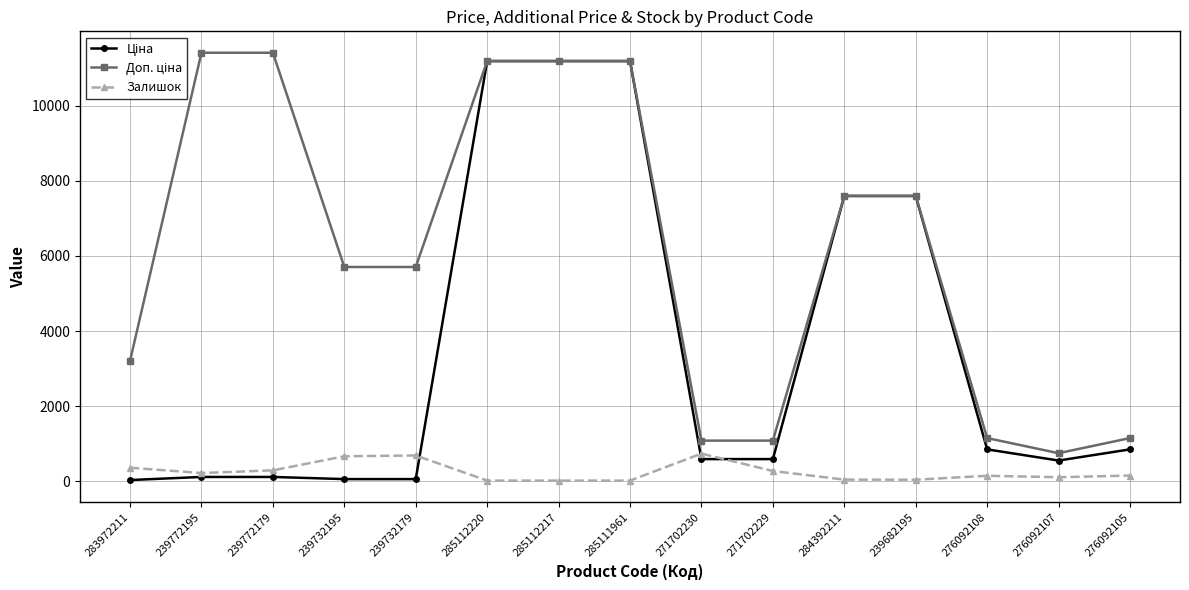

The Залишок series shows 360.0 at 283972211. True or false?

True